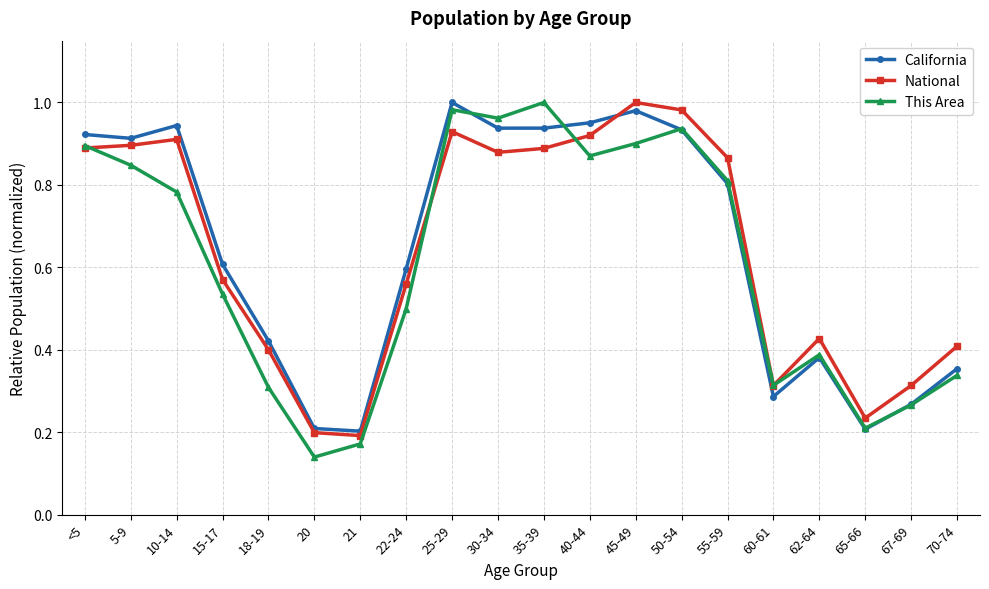

In National, how many points are higher than both neighbors (excluding endpoints)?

4